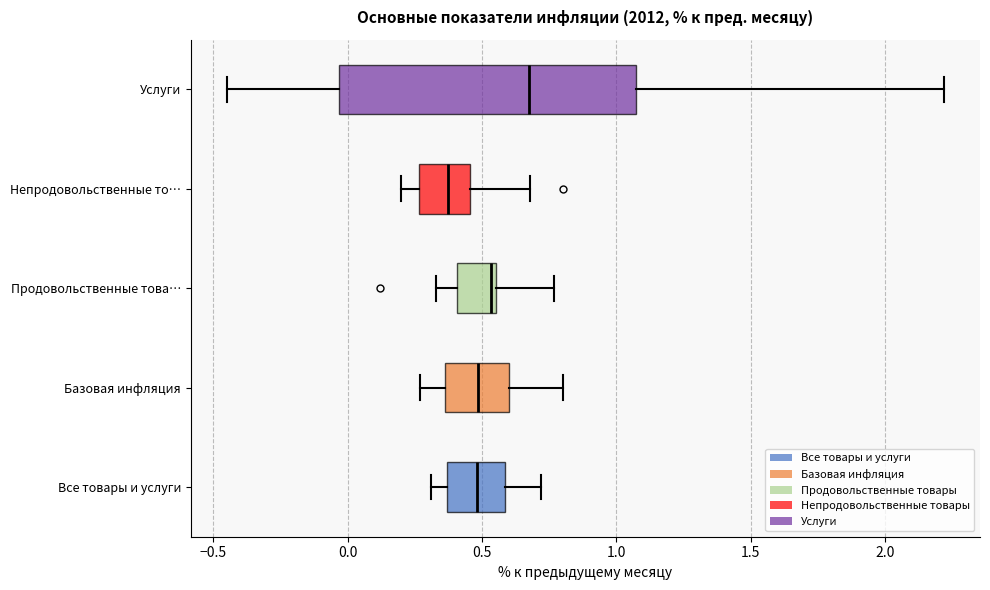

Where does the right whisker of the box for Продовольственные това… end on the x-axis? The values are not printed on the chart, so give them approximately, as read against the axis.

0.75